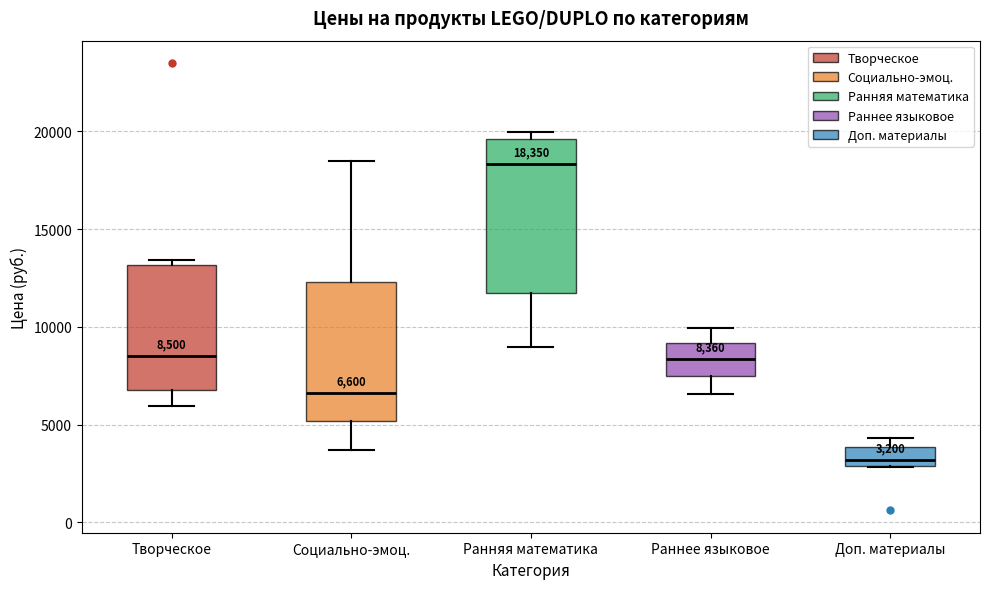

Which box has the lowest median line?

Доп. материалы